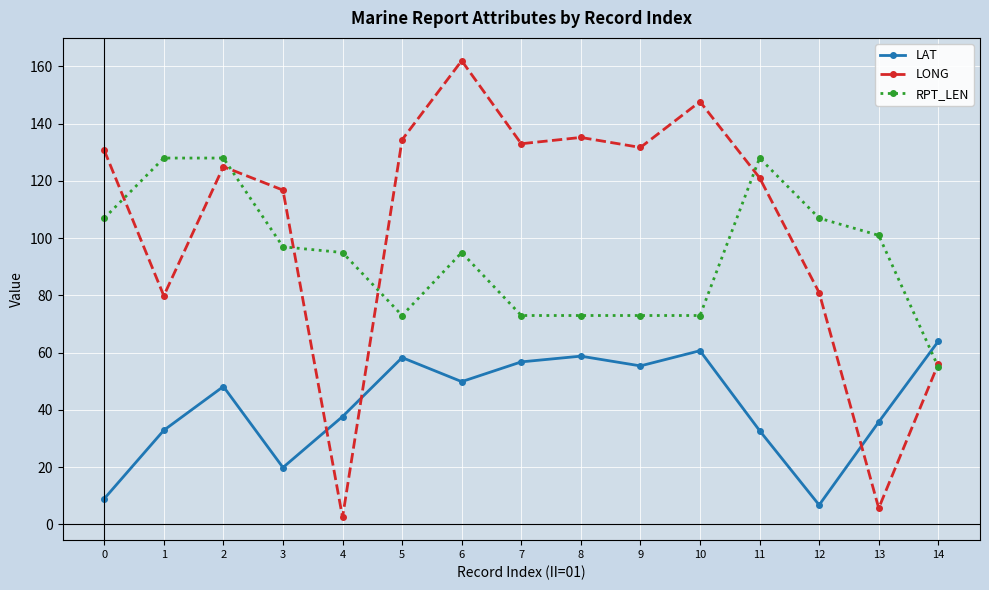

Which series has the largest total across all categories?

LONG